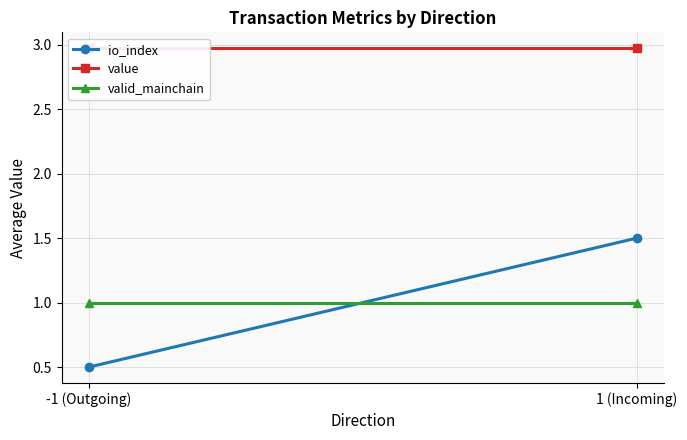

What is the label of the 2nd point from the left?

1 (Incoming)